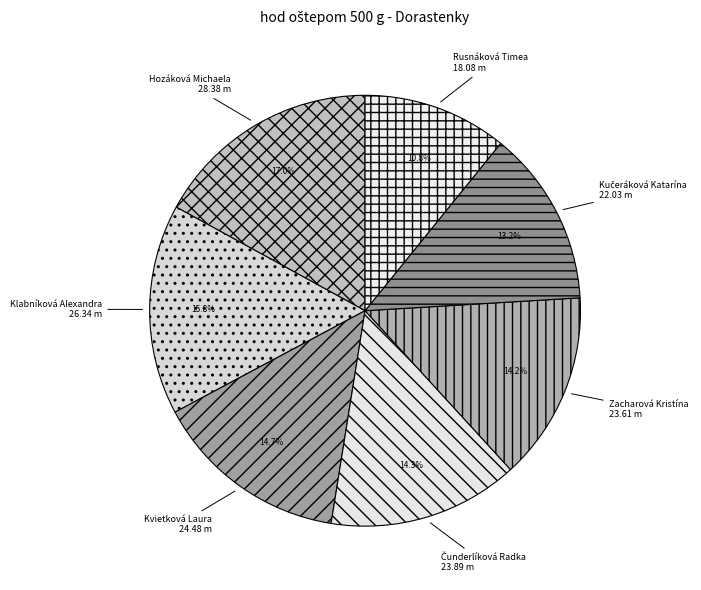

To the nearest percent, what portion does Hozáková Michaela represent?

17%